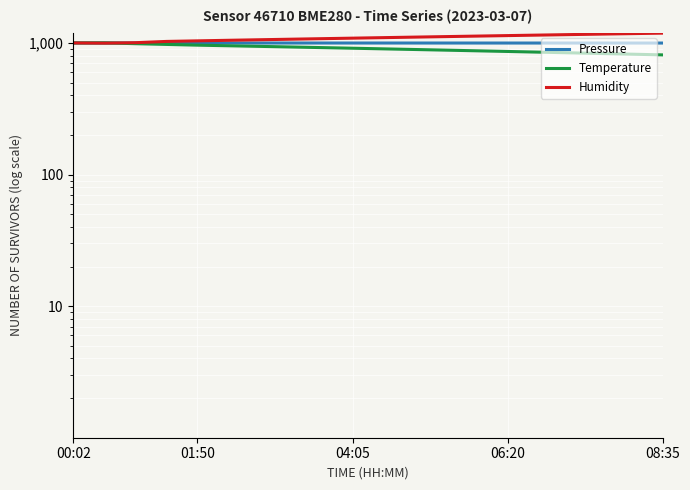

What is the value of the Humidity point at the 15th from the left?

1137.4